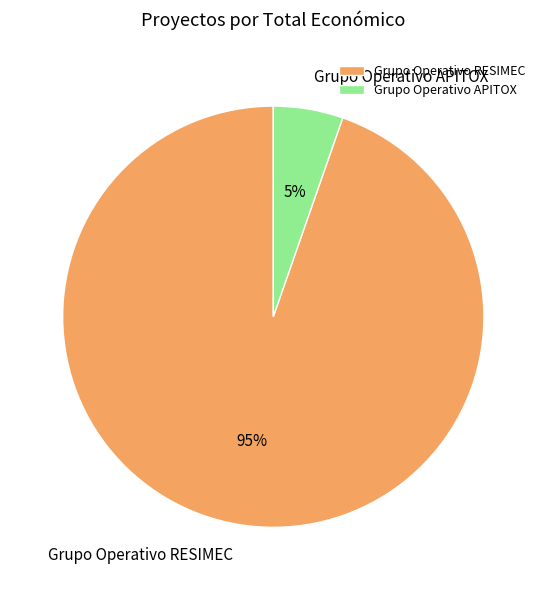

Which slice represents more than half of the pie?

Grupo Operativo RESIMEC